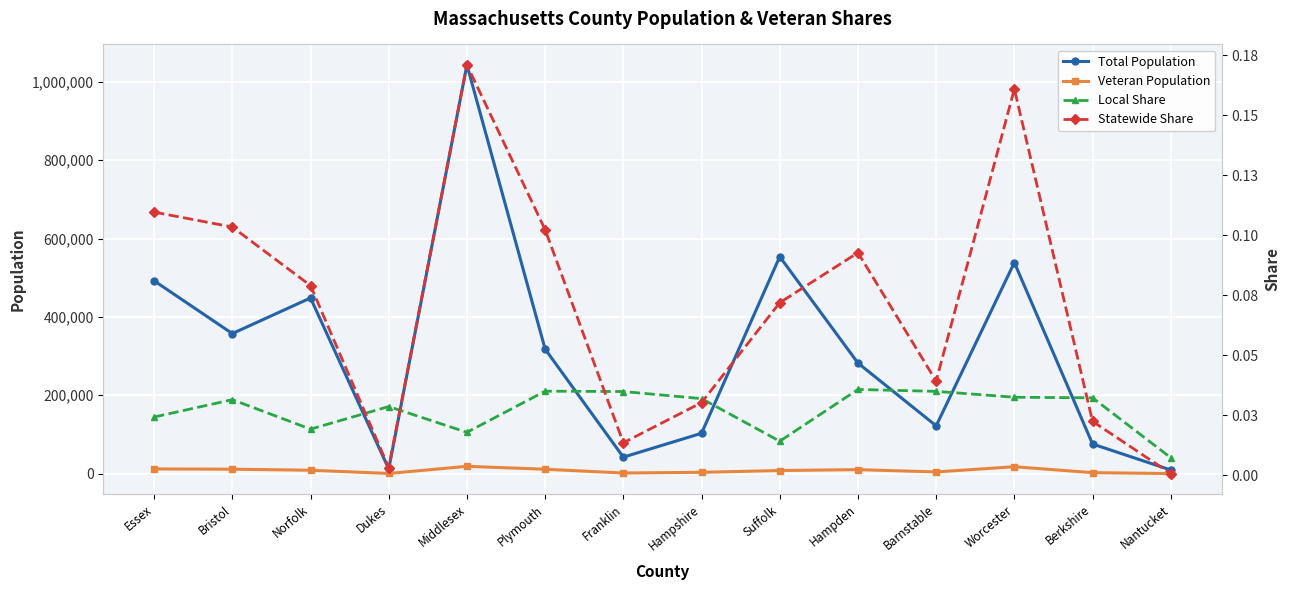

Rank the series by their maximum value, from lowest to highest.

Local Share, Statewide Share, Veteran Population, Total Population